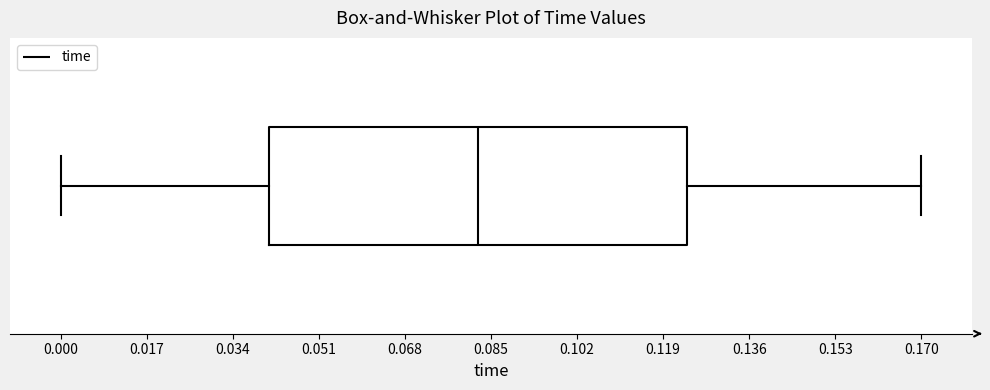

Transcribe this box plot: give where the median line is, the range the box spans, and where the two whiskers end, as read against the x-axis. The values are not printed on the chart, so give them approximately, as read against the axis.

median 0.082, box 0.042 to 0.124, whiskers 0.000 to 0.170